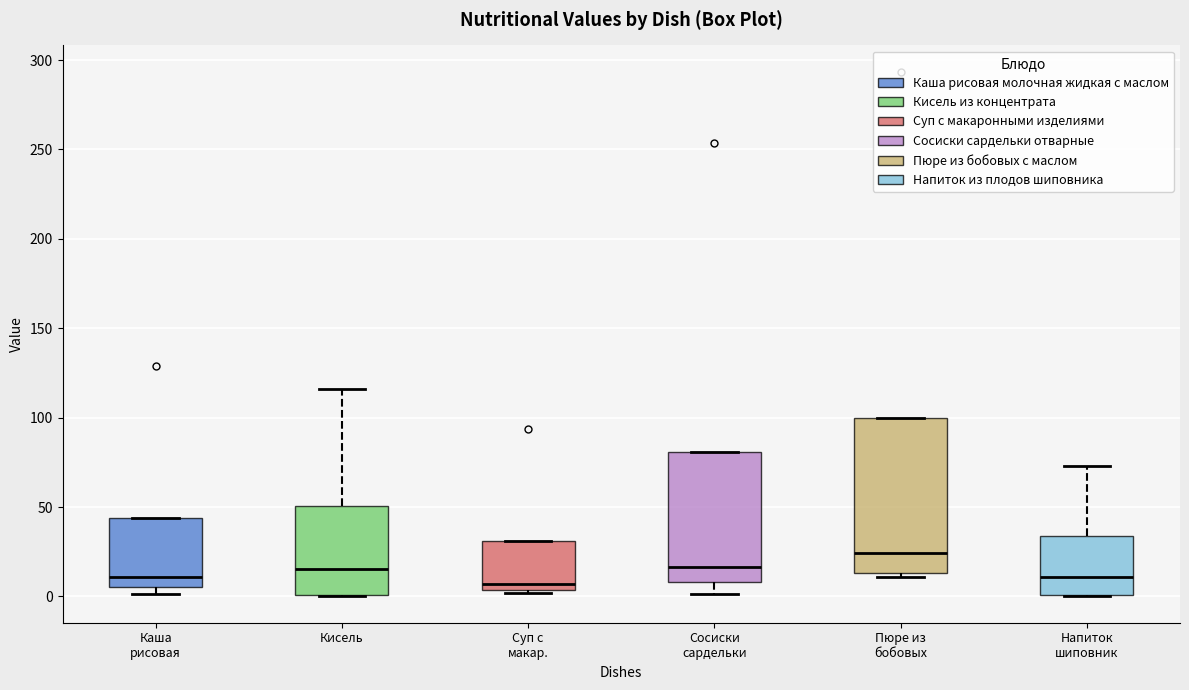

Reading left to right, read every box against the y-axis: the position of its median line, the range the box covers, and the ends of its whiskers. The values are not printed on the chart, so give them approximately, as read against the axis.

Каша рисовая: median 10, box 5 to 45, whiskers 0 to 45
Кисель: median 15, box 0 to 50, whiskers 0 to 115
Суп с макар.: median 5 (just above the box's lower edge), box 5 to 30, whiskers 0 to 30
Сосиски сардельки: median 15, box 10 to 80, whiskers 0 to 80
Пюре из бобовых: median 25, box 15 to 100, whiskers 10 to 100
Напиток шиповник: median 10, box 0 to 35, whiskers 0 to 75